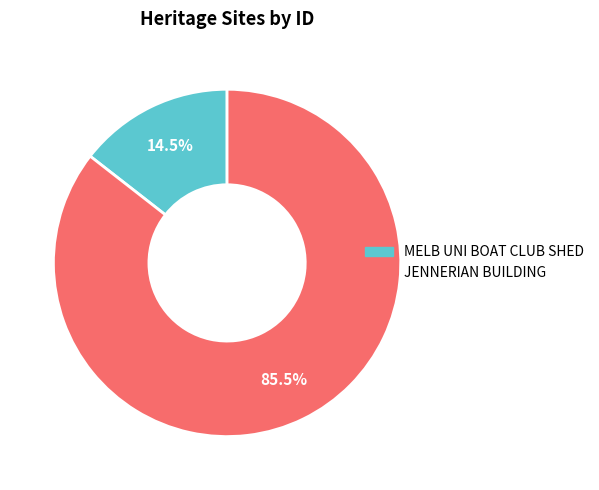

Is there a majority slice in this chart?

Yes